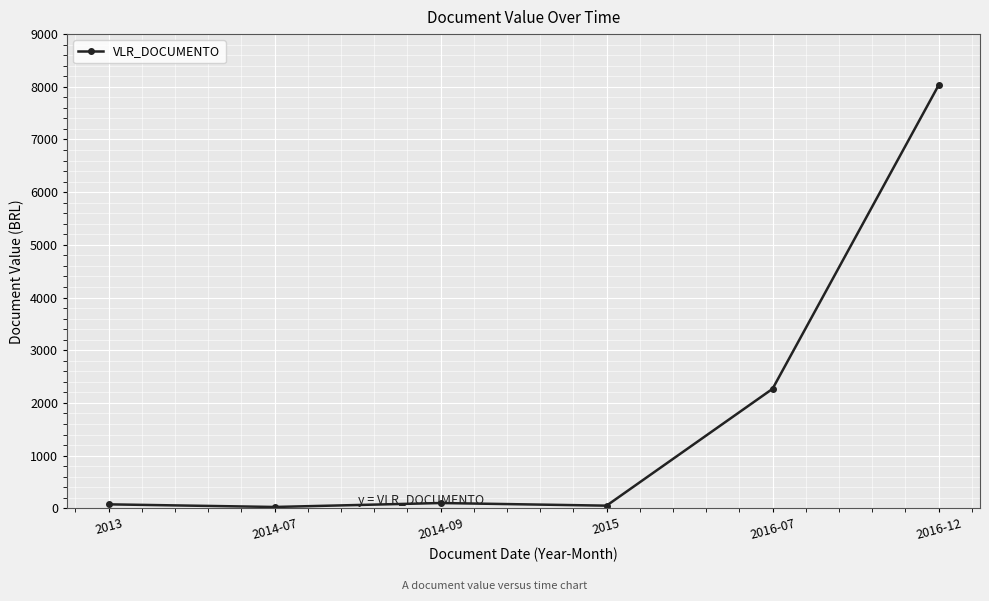

What is the maximum value shown in the chart?

8026.3